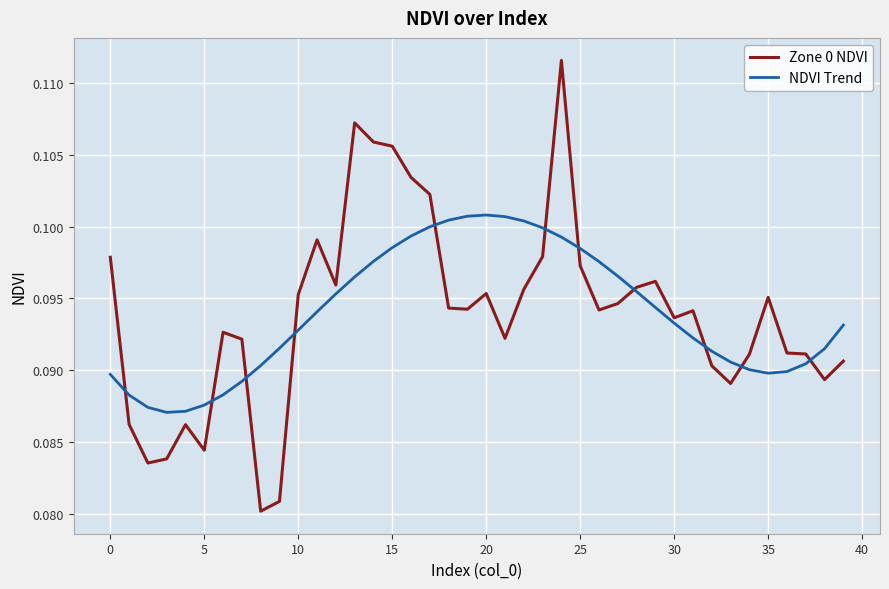

Which series has the largest range (max minus min)?

Zone 0 NDVI